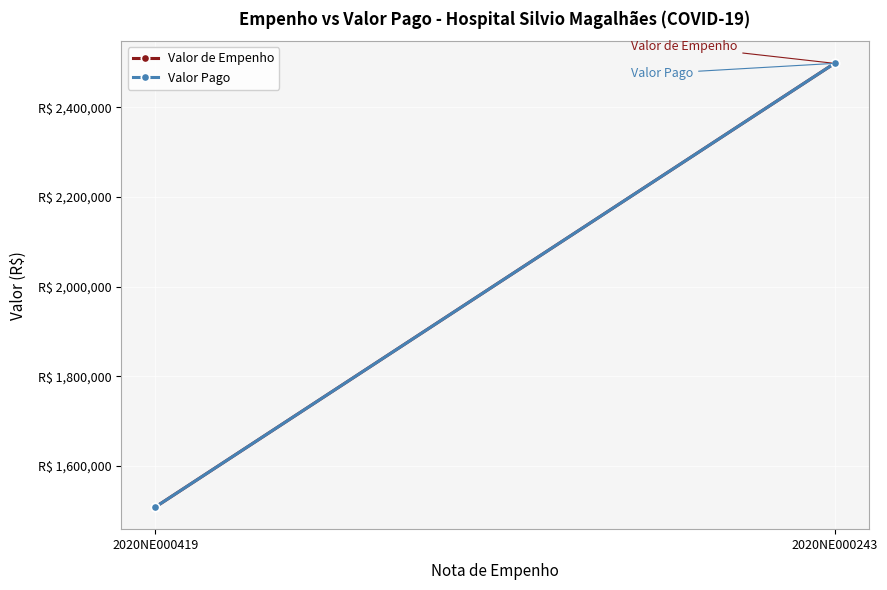

Reading left to right, extract all data points from this chart.

Valor de Empenho: 2020NE000419=1508754.4	2020NE000243=2498210.2
Valor Pago: 2020NE000419=1508754.4	2020NE000243=2498210.2